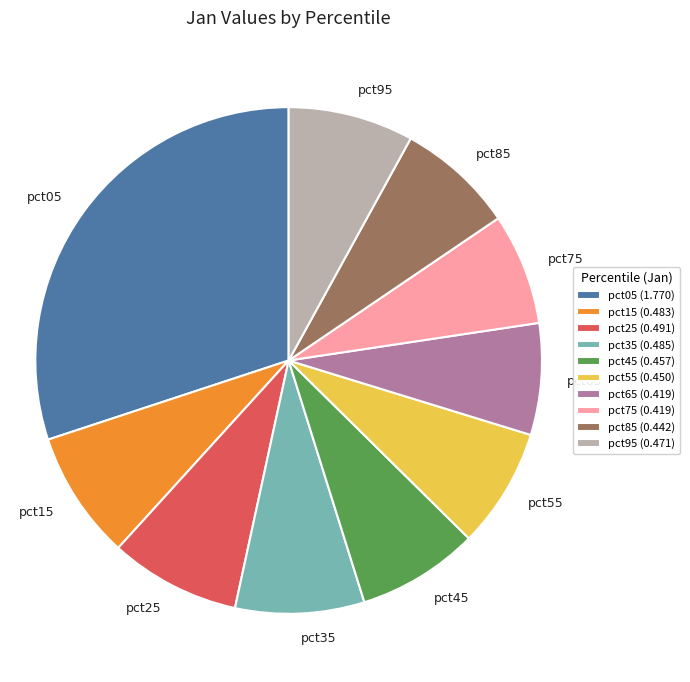

Do pct95 and pct45 together represent more than half of the pie?

No